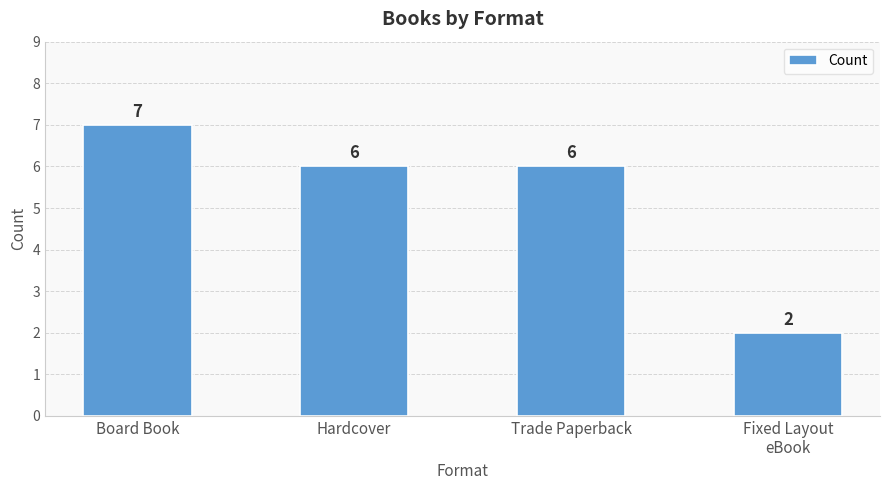

How many bars are there in total?

4